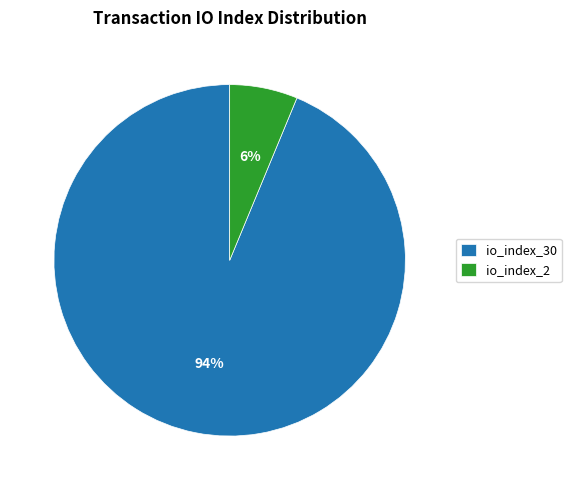

To the nearest percent, what portion does io_index_2 represent?

6%